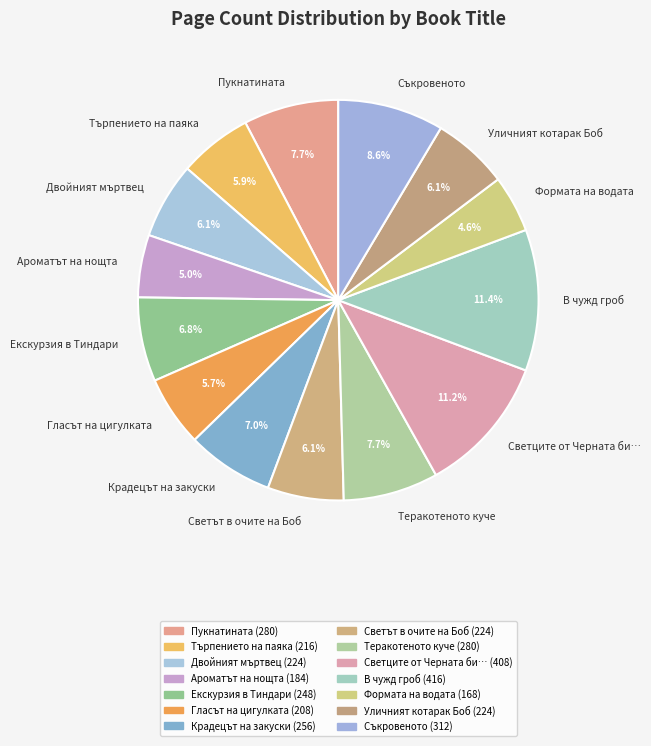

Count the number of slices in the pie.

14